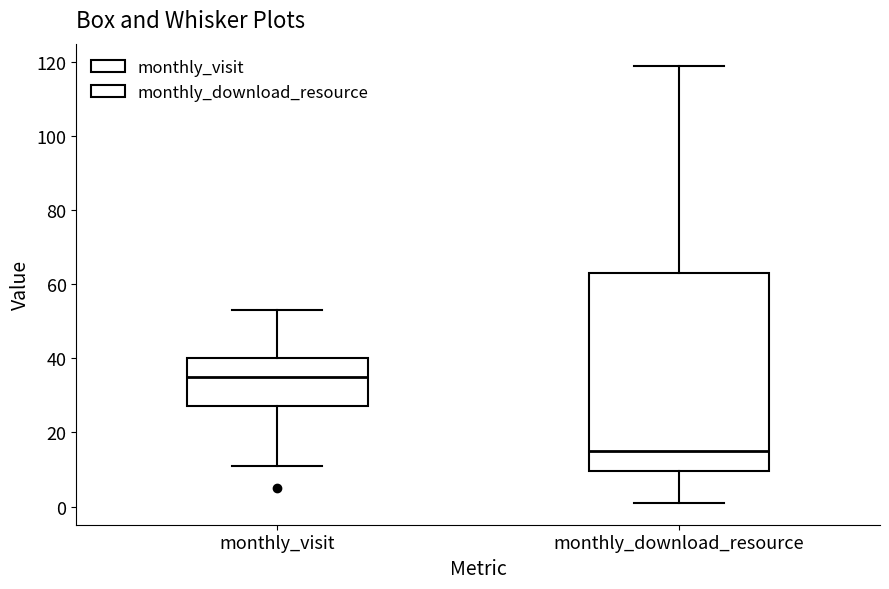

Reading left to right, transcribe this box plot: for each box, give where its median line is, the range the box spans, and where its two whiskers end, as read against the y-axis. The values are not printed on the chart, so give them approximately, as read against the axis.

monthly_visit: median 36, box 28 to 40, whiskers 12 to 54
monthly_download_resource: median 16, box 10 to 64, whiskers 2 to 120